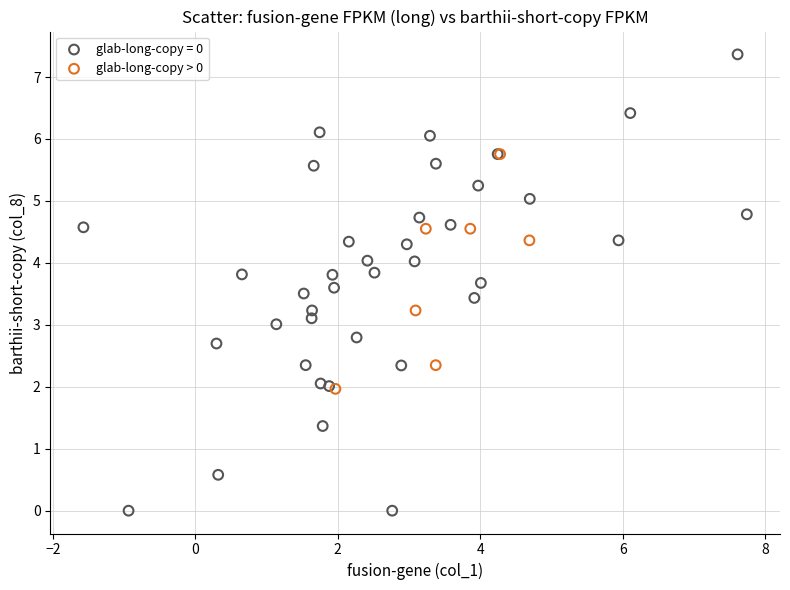

Which series has the widest spread of Y values?

glab-long-copy = 0